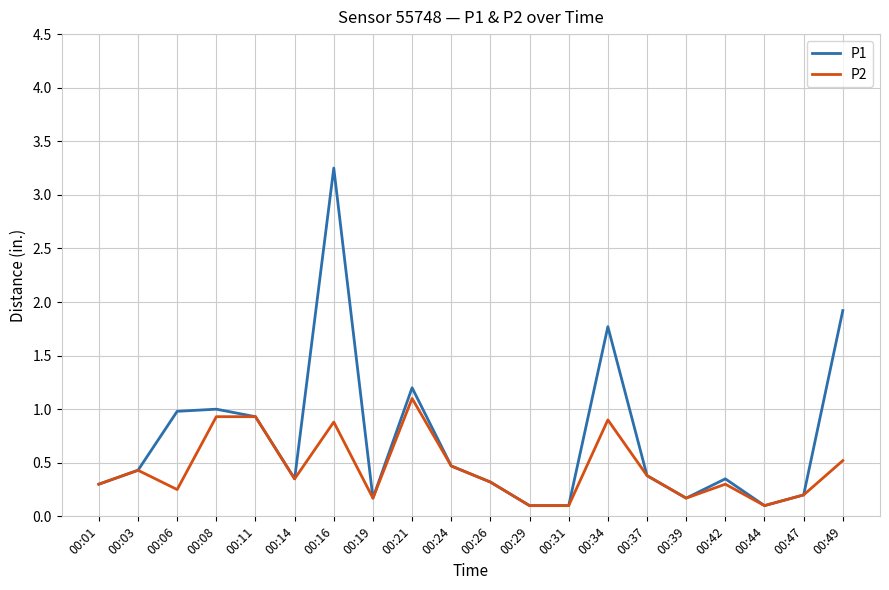

List the series in order of their overall mean, highest first.

P1, P2